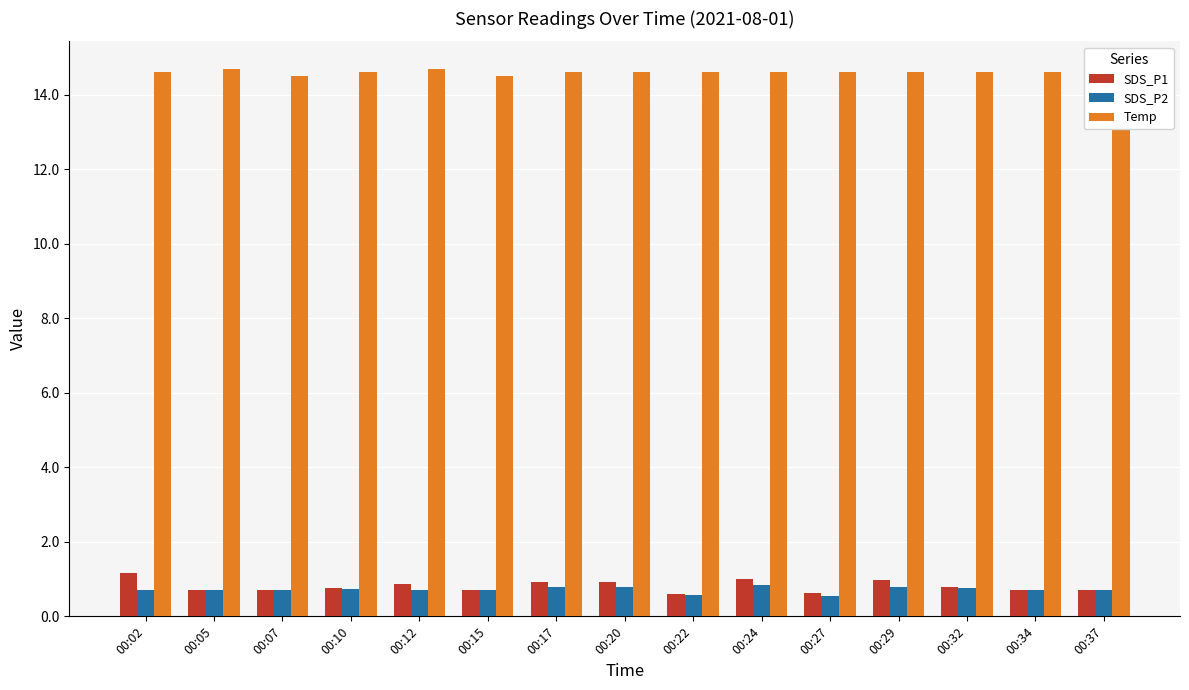

What is the value of the SDS_P1 bar at the 8th from the left?

0.9